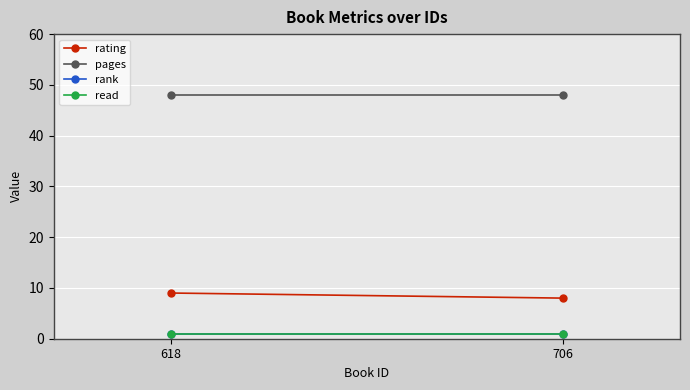

How many lines are shown in the chart?

4